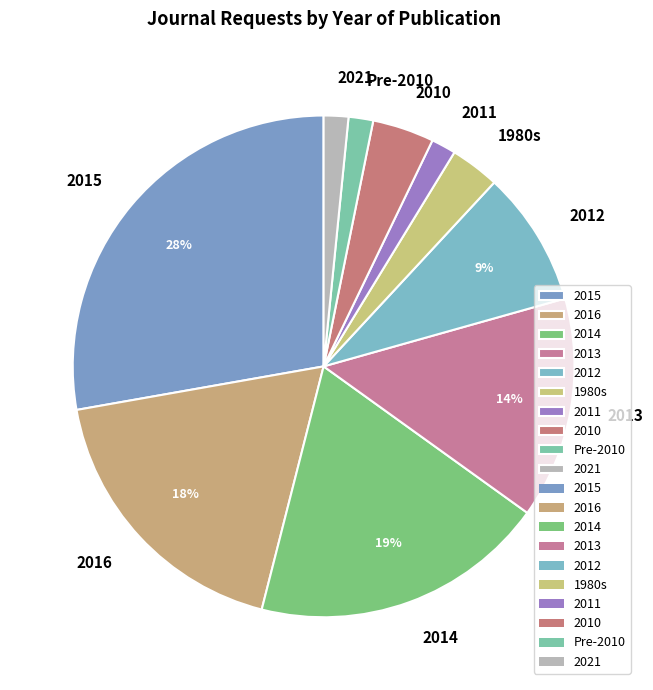

Does any single category account for the majority?

No